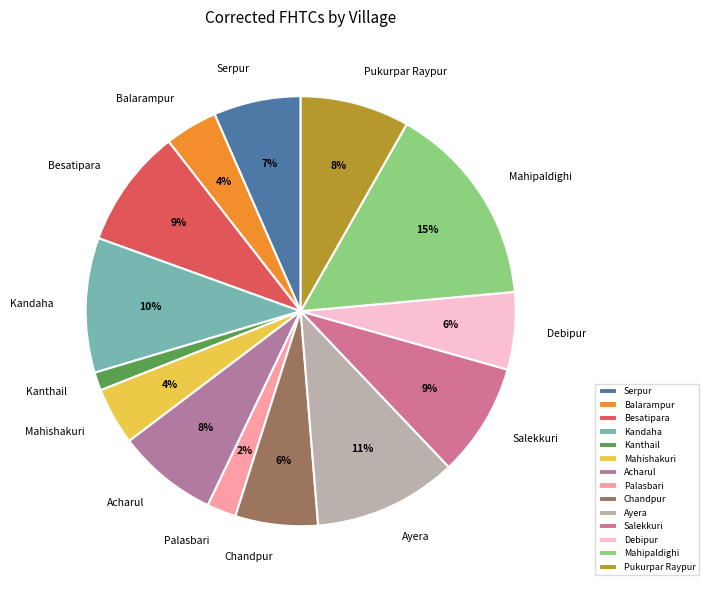

To the nearest percent, what is the combined percentage of Palasbari and Acharul?

10%